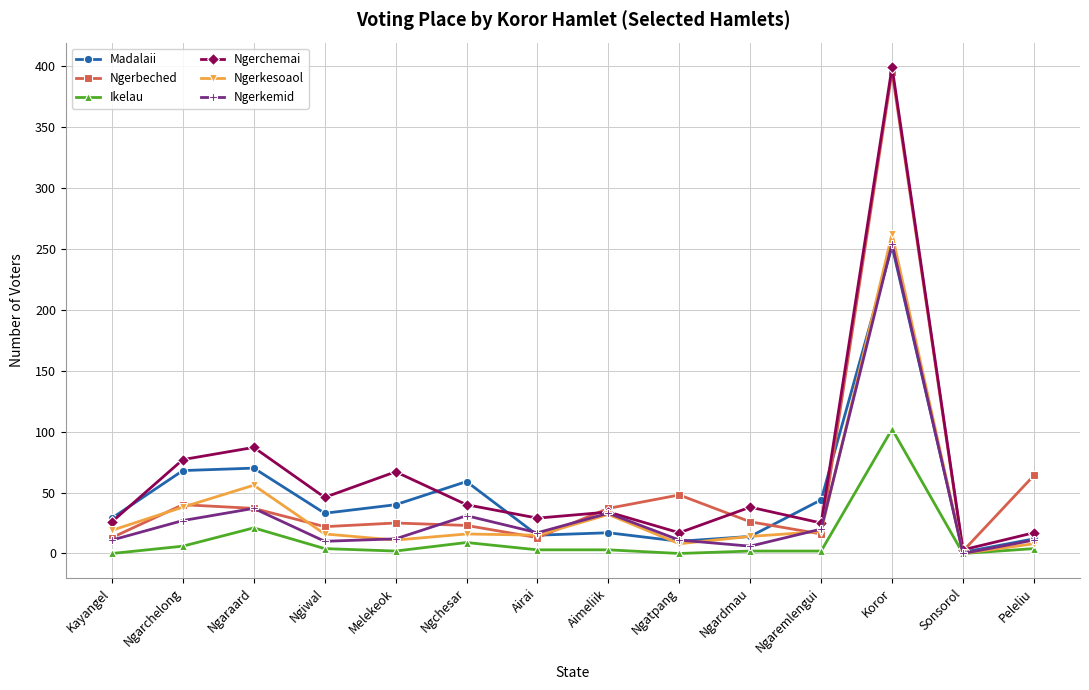

In Ngerkemid, how many points are lower than both neighbors (excluding endpoints)?

4